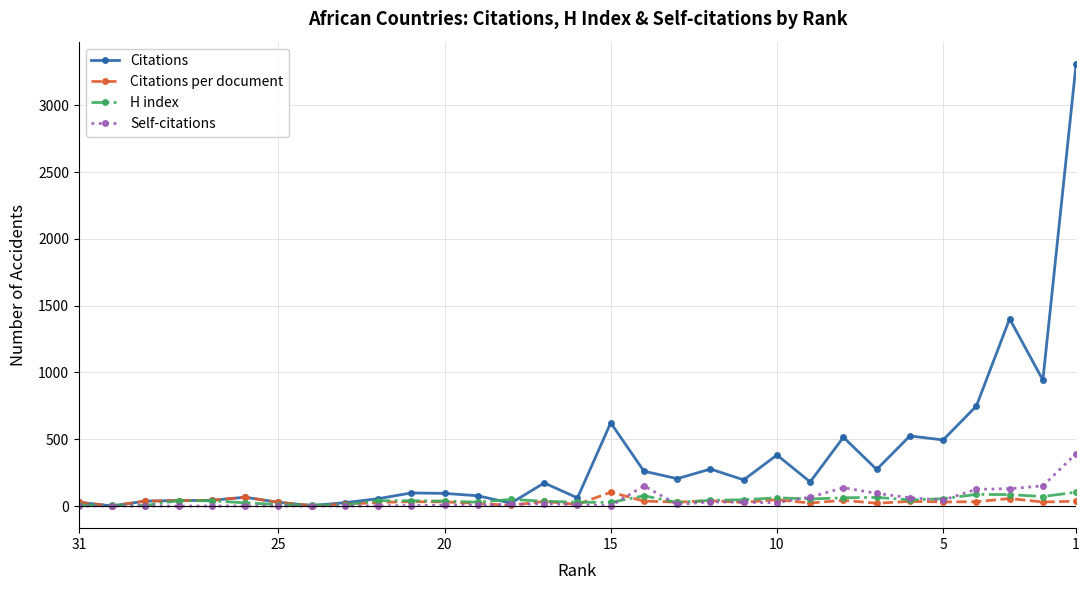

What is the average value of the Citations series?

361.1